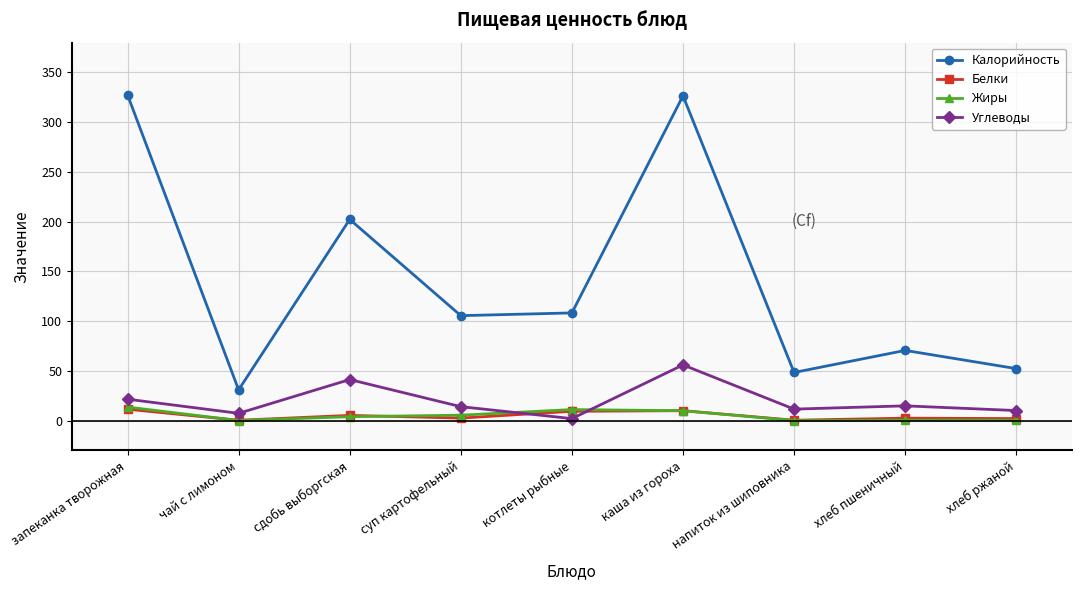

What is the average value of the Белки series?

4.8